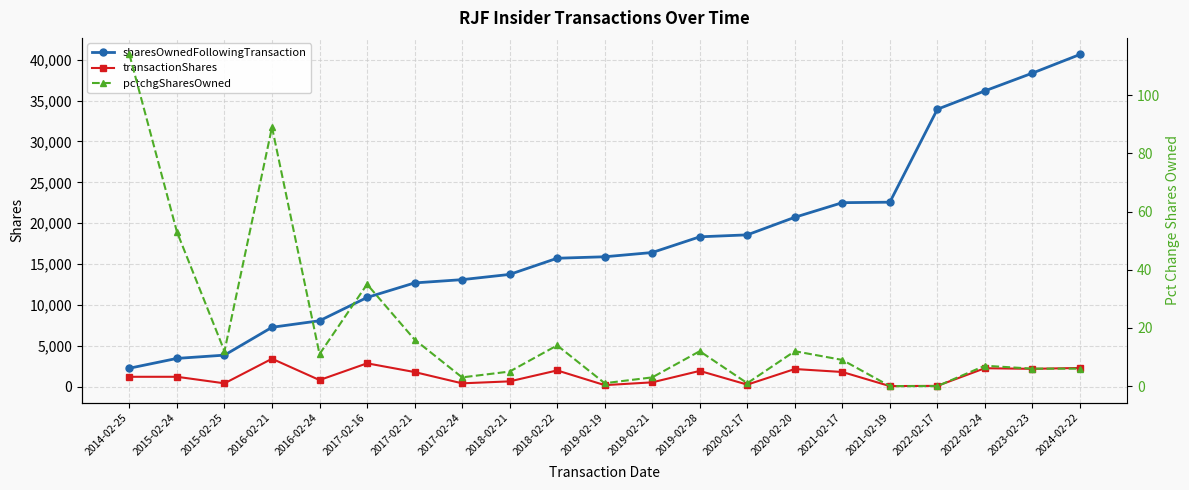

Rank the categories by pctchgSharesOwned value from lowest to highest.

2021-02-19, 2022-02-17, 2019-02-19, 2020-02-17, 2017-02-24, 2019-02-21, 2018-02-21, 2023-02-23, 2024-02-22, 2022-02-24, 2021-02-17, 2016-02-24, 2015-02-25, 2019-02-28, 2020-02-20, 2018-02-22, 2017-02-21, 2017-02-16, 2015-02-24, 2016-02-21, 2014-02-25